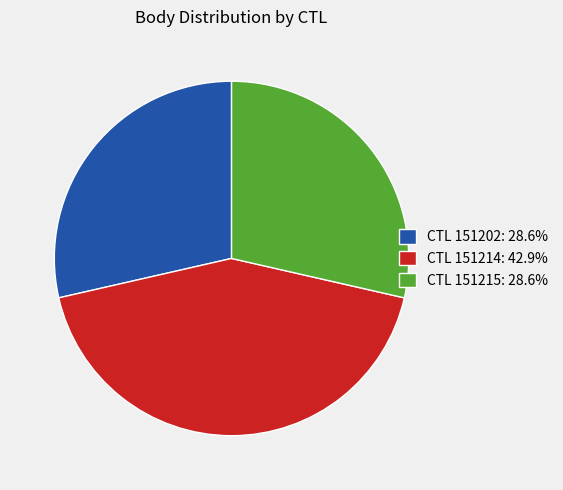

How many segments does this pie chart have?

3